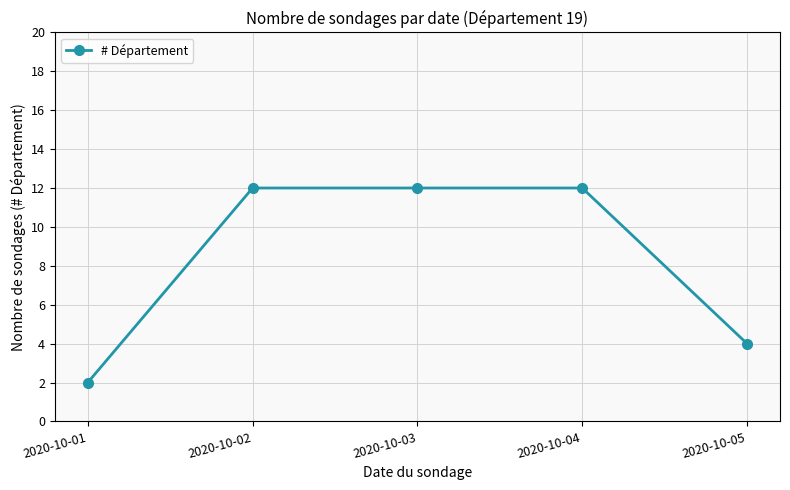

Reading left to right, extract all data points from this chart.

2020-10-01=2	2020-10-02=12	2020-10-03=12	2020-10-04=12	2020-10-05=4